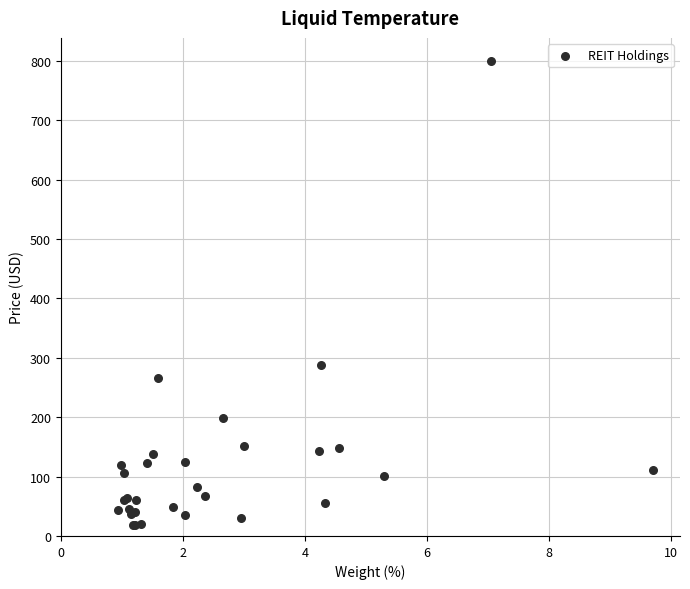

What Y value in the scatter plot is closest to 409?

288.7